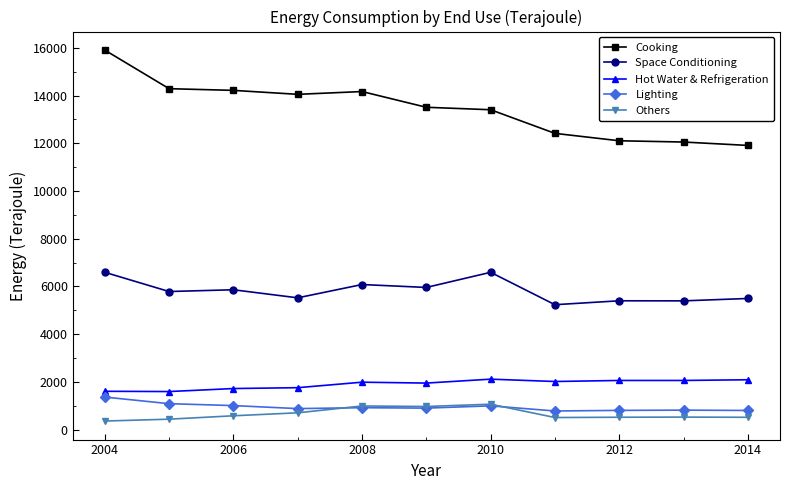

What is the value of the Space Conditioning point at the 3rd from the left?

5863